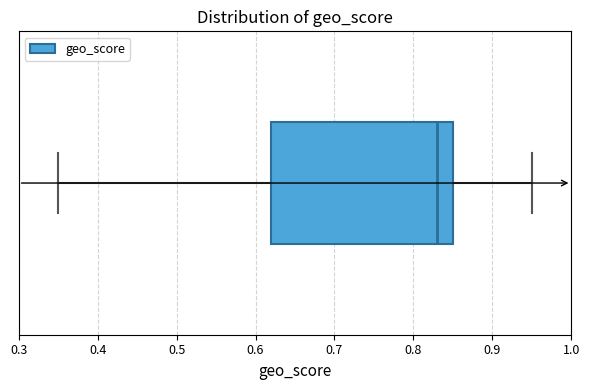

Read this box plot against the x-axis: the position of the median line, the range covered by the box, and the ends of both whiskers. The values are not printed on the chart, so give them approximately, as read against the axis.

median 0.83, box 0.62 to 0.85, whiskers 0.35 to 0.95